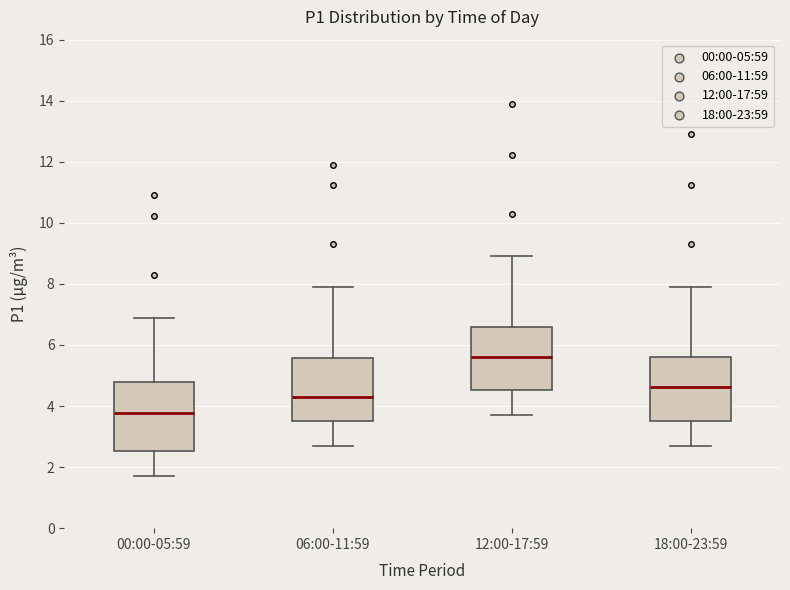

Reading left to right, transcribe this box plot: for each box, give where its median line is, the range the box spans, and where its two whiskers end, as read against the y-axis. The values are not printed on the chart, so give them approximately, as read against the axis.

00:00-05:59: median 3.8, box 2.6 to 4.8, whiskers 1.8 to 7.0
06:00-11:59: median 4.2, box 3.6 to 5.6, whiskers 2.8 to 8.0
12:00-17:59: median 5.6, box 4.6 to 6.6, whiskers 3.8 to 9.0
18:00-23:59: median 4.6, box 3.6 to 5.6, whiskers 2.8 to 8.0